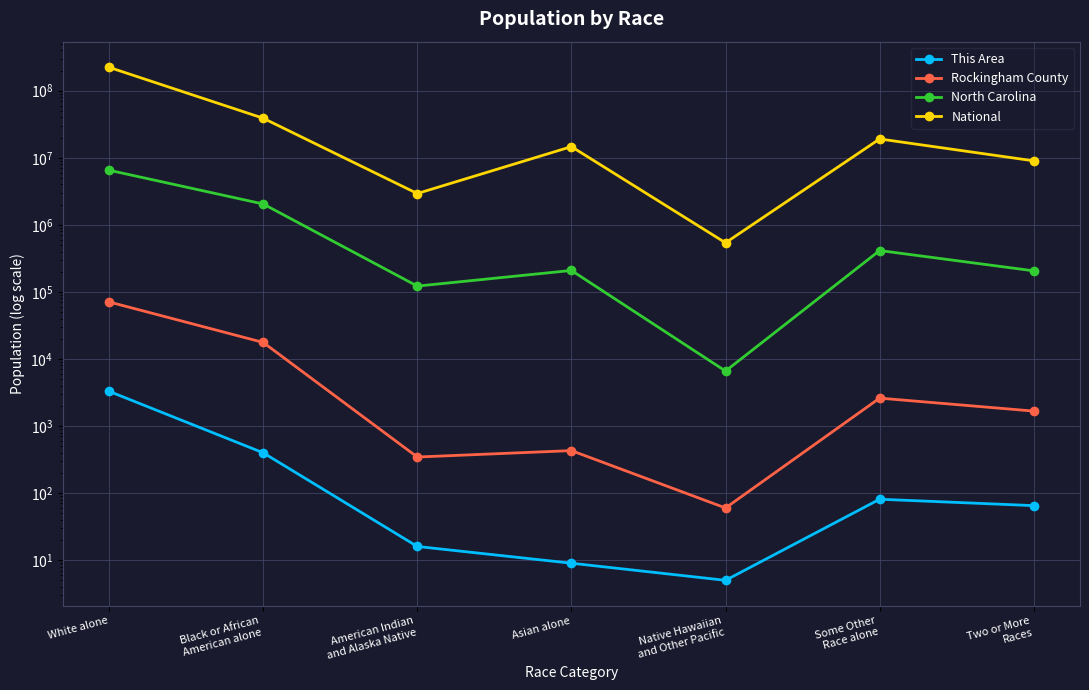

How many series are shown in this chart?

4